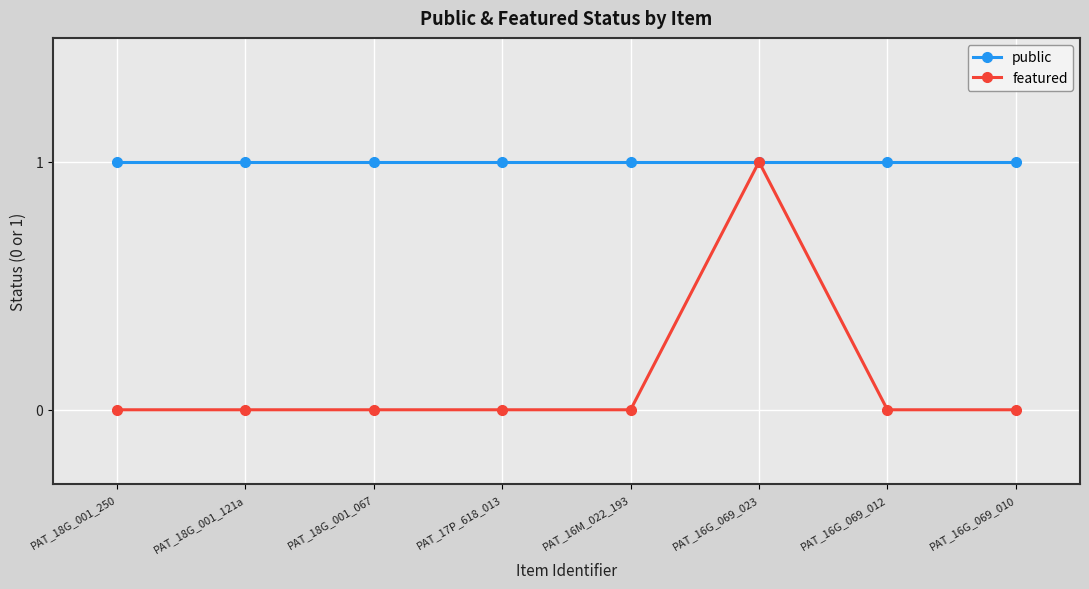

Which series has the largest range (max minus min)?

featured